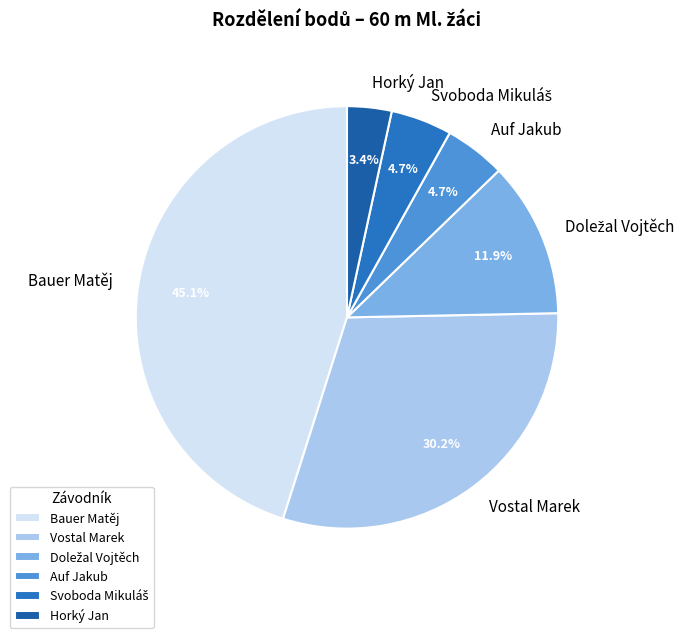

Does Auf Jakub account for over 50% of the chart?

No